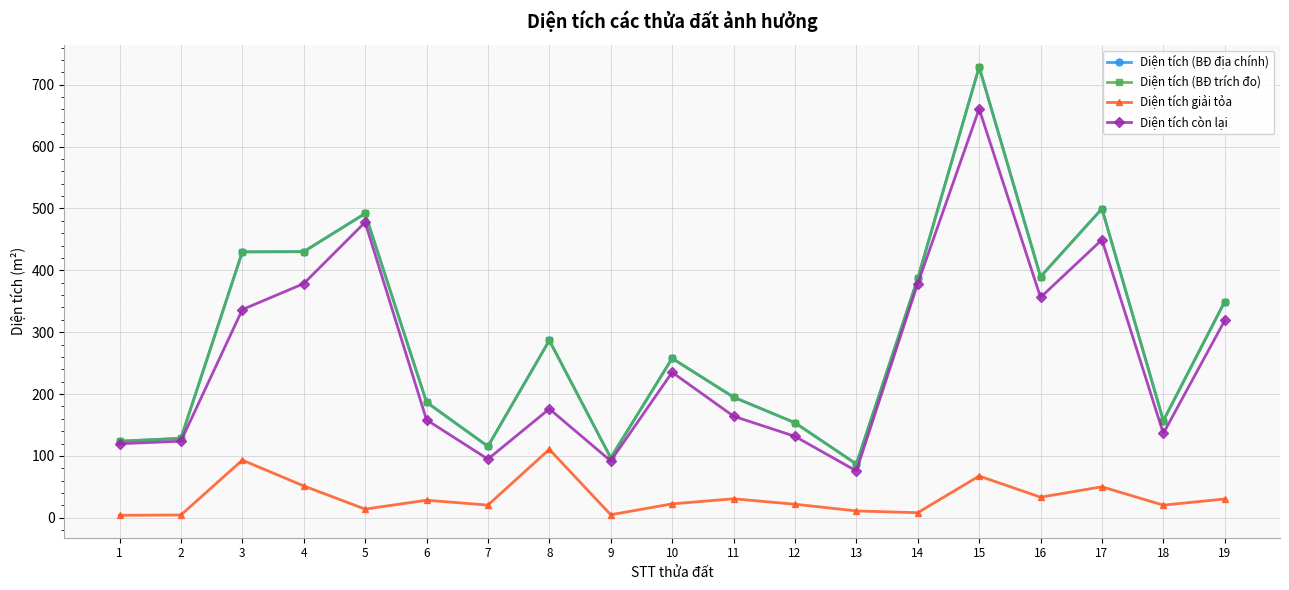

Does the chart have visible grid lines?

Yes